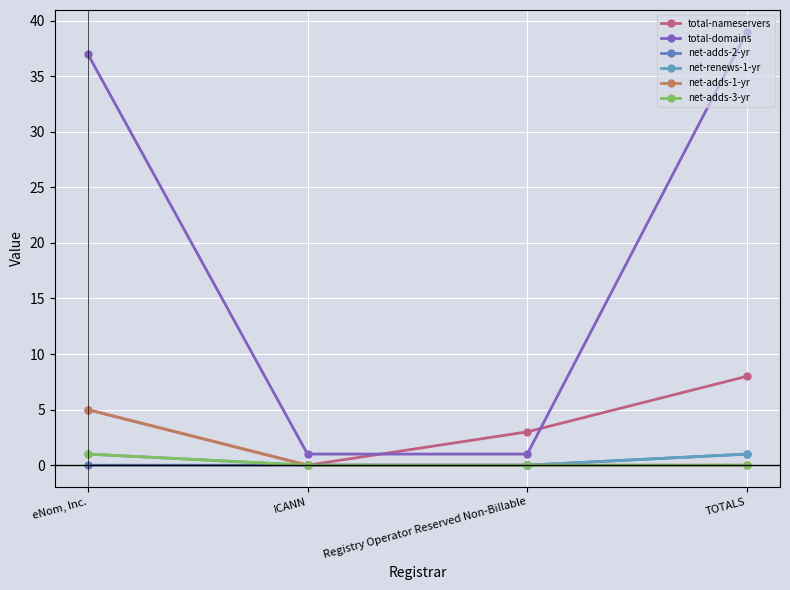

Which series changed the most between Registry Operator Reserved Non-Billable and TOTALS?

total-domains